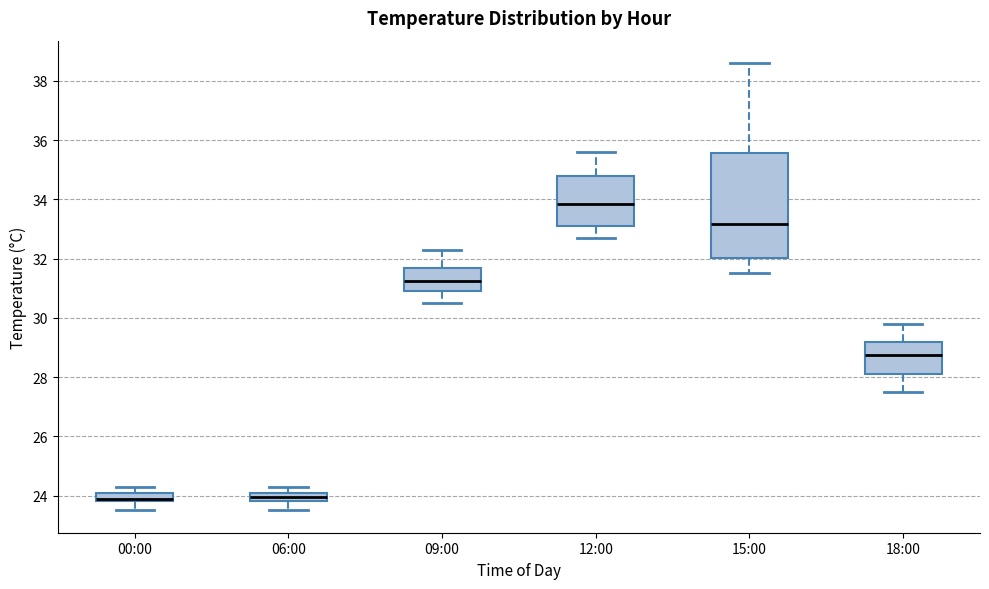

Reading left to right, read every box against the y-axis: the position of its median line, the range the box covers, and the ends of its whiskers. The values are not printed on the chart, so give them approximately, as read against the axis.

00:00: median 24.0, box 23.8 to 24.2, whiskers 23.6 to 24.4
06:00: median 24.0, box 23.8 to 24.2, whiskers 23.6 to 24.4
09:00: median 31.2, box 31.0 to 31.6, whiskers 30.6 to 32.4
12:00: median 33.8, box 33.2 to 34.8, whiskers 32.8 to 35.6
15:00: median 33.2, box 32.0 to 35.6, whiskers 31.6 to 38.6
18:00: median 28.8, box 28.2 to 29.2, whiskers 27.6 to 29.8